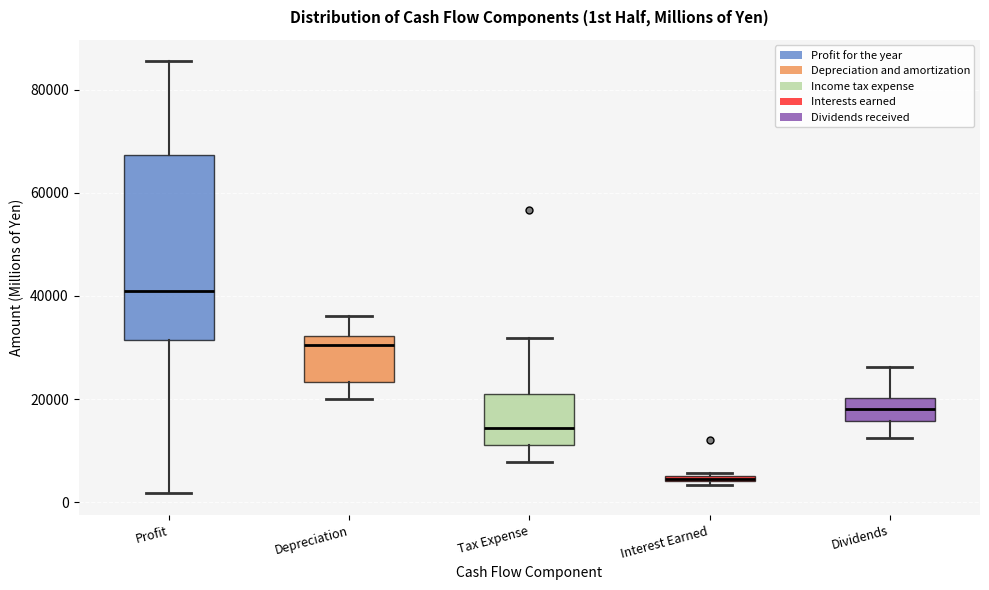

Where does the upper whisker of the box for Depreciation end on the y-axis? The values are not printed on the chart, so give them approximately, as read against the axis.

36000